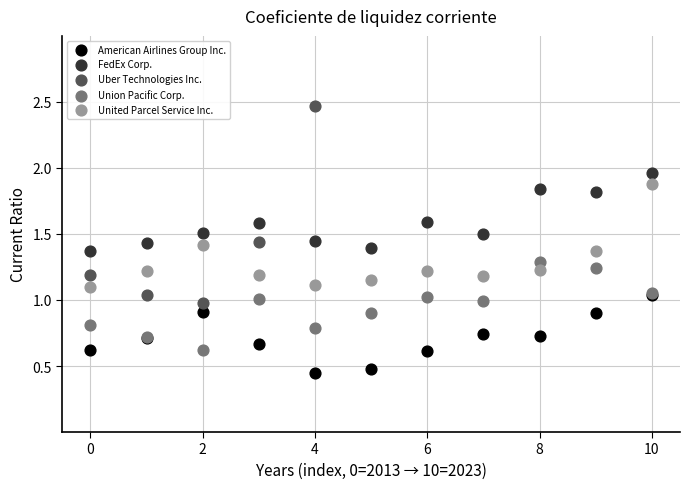

Which series contains the highest Y value?

Uber Technologies Inc.